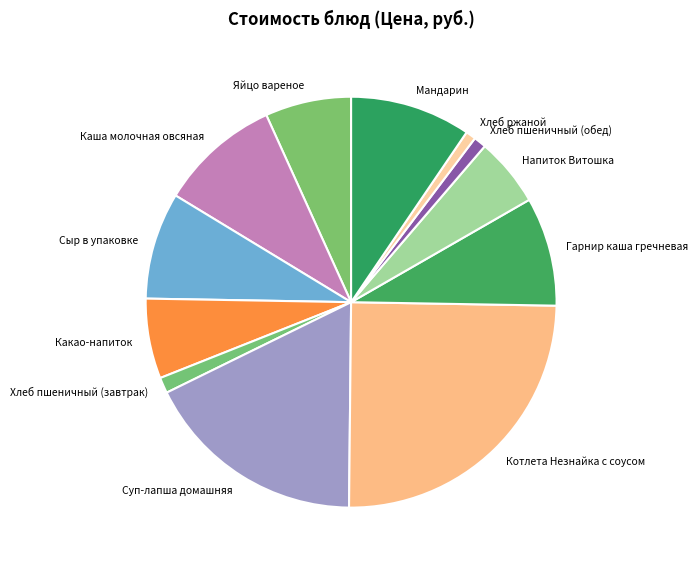

Does Гарнир каша гречневая account for over 50% of the chart?

No